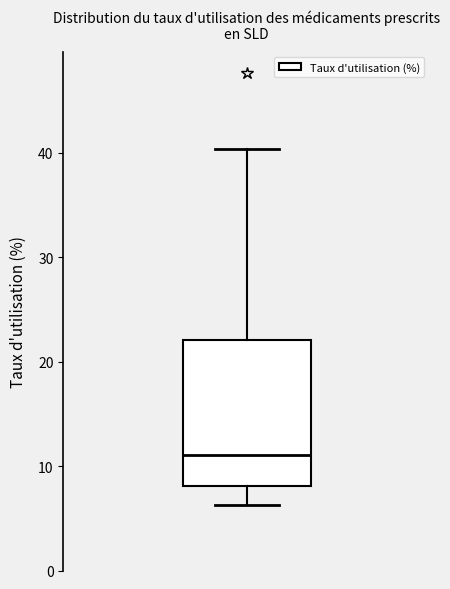

Transcribe this box plot: give where the median line is, the range the box spans, and where the two whiskers end, as read against the y-axis. The values are not printed on the chart, so give them approximately, as read against the axis.

median 11, box 8 to 22, whiskers 6 to 40